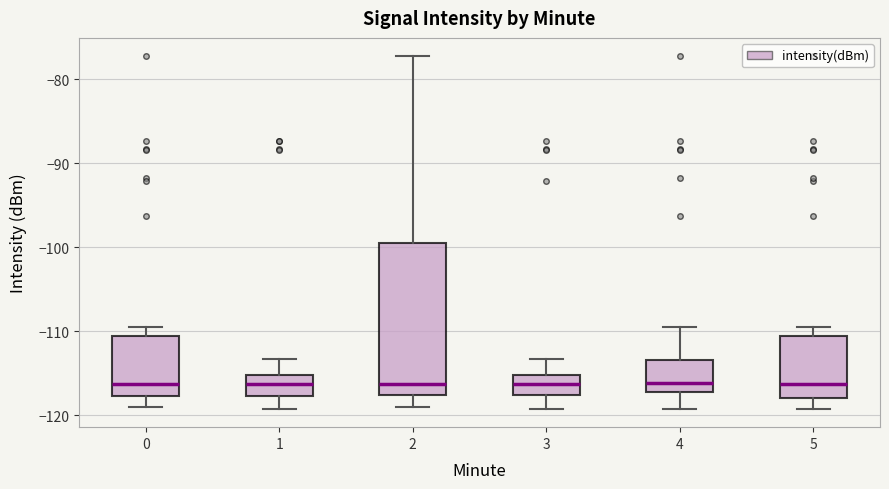

Where is the lower edge of the box at x = 0 on the y-axis? The values are not printed on the chart, so give them approximately, as read against the axis.

-118